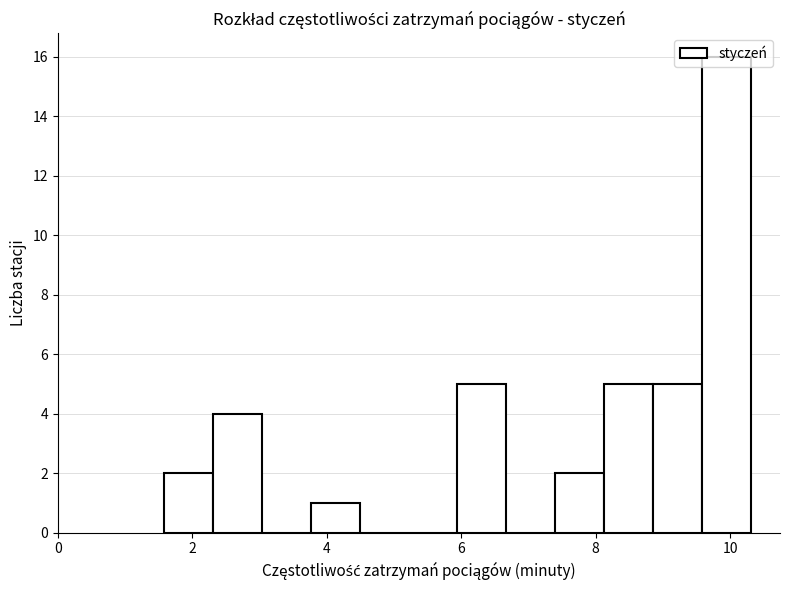

Around what value on the x-axis is the tallest bar? Give the approximate position of its centre, as read against the axis.

10.0